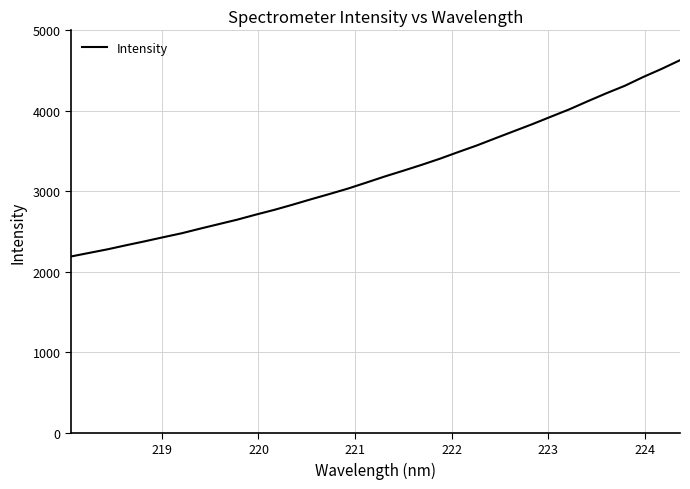

What is the smallest value displayed?

2190.5